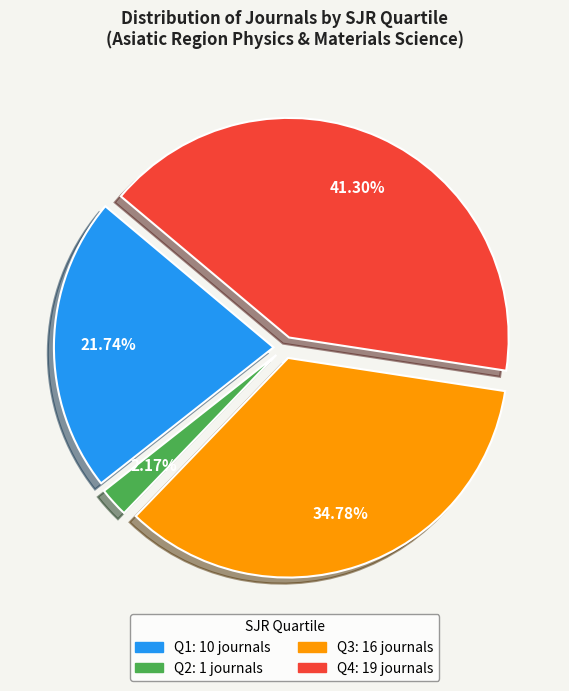

Count the number of slices in the pie.

4